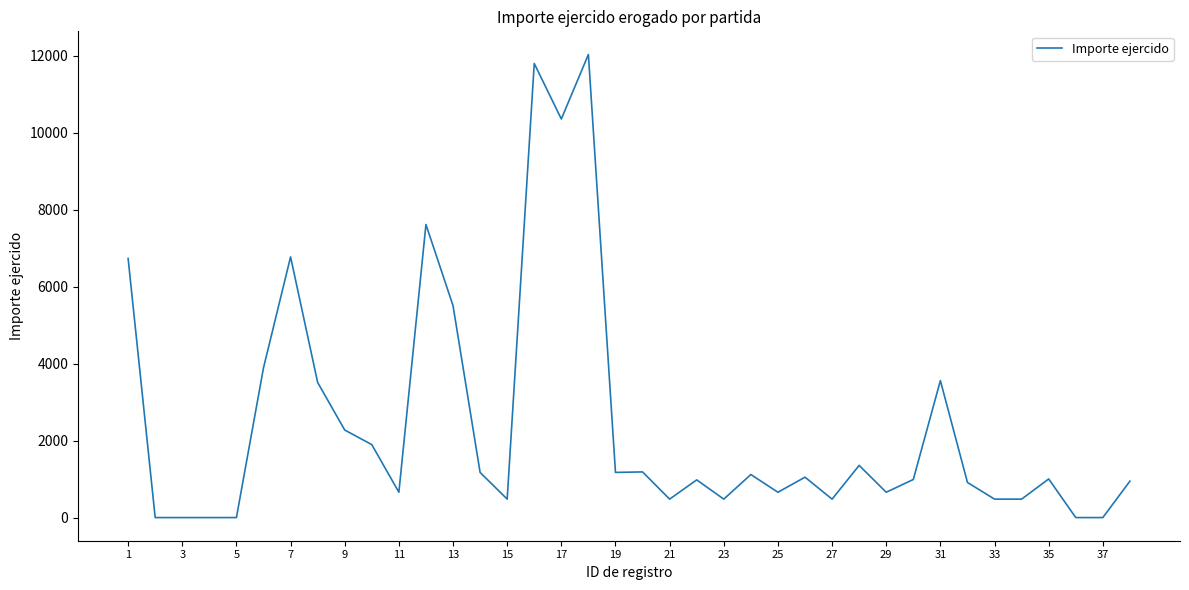

What is the maximum value shown in the chart?

12030